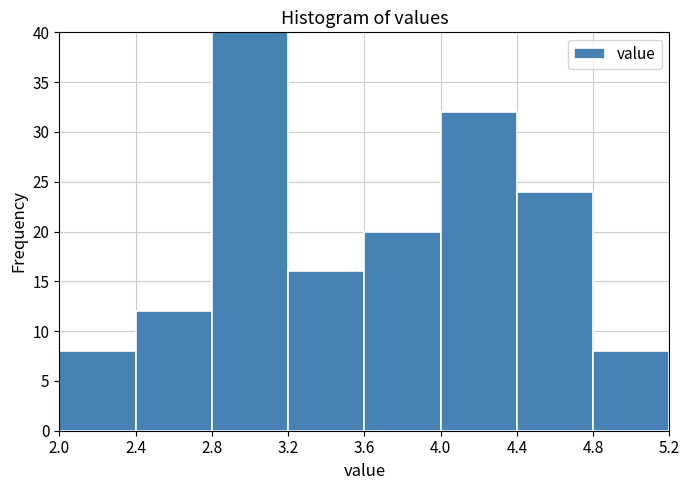

Over which range of the x-axis is the bar tallest?

2.8 to 3.2